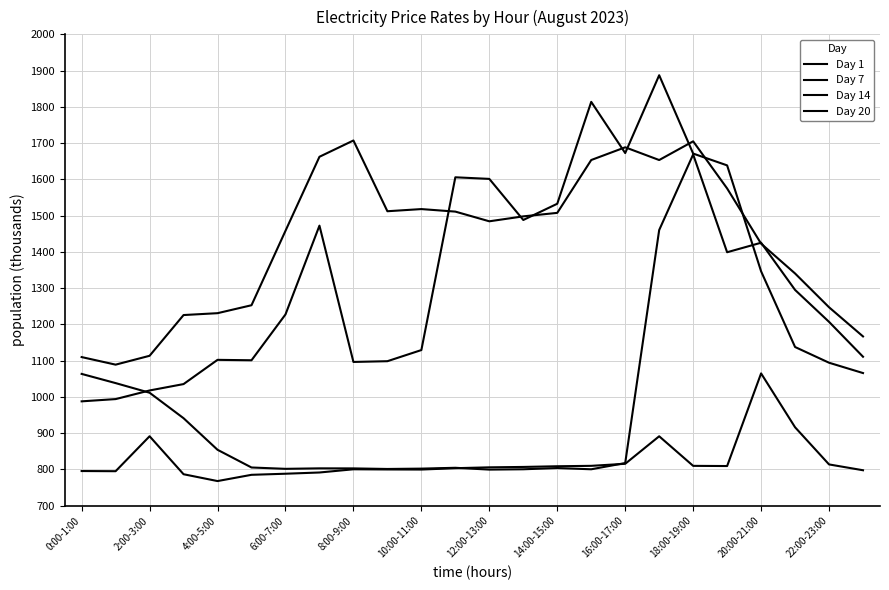

At which category does Day 1 reach its first local valley?

10:00-11:00